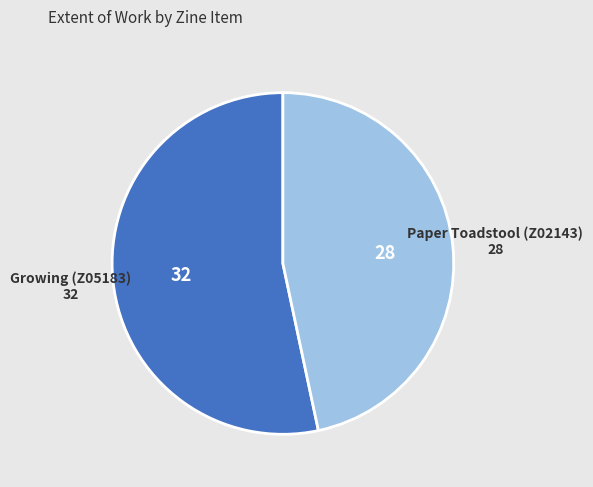

Is there any slice that represents more than half of the pie?

Yes